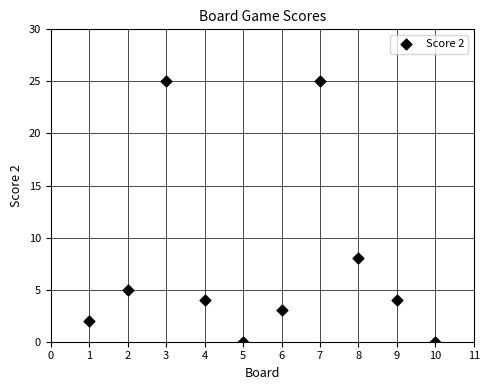

What is the range of Y values (max minus min)?

25